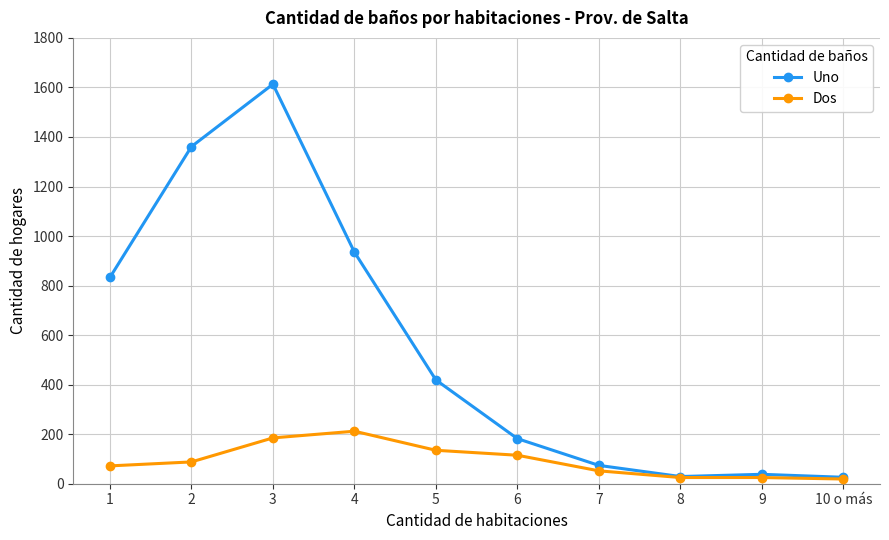

How many lines are shown in the chart?

2